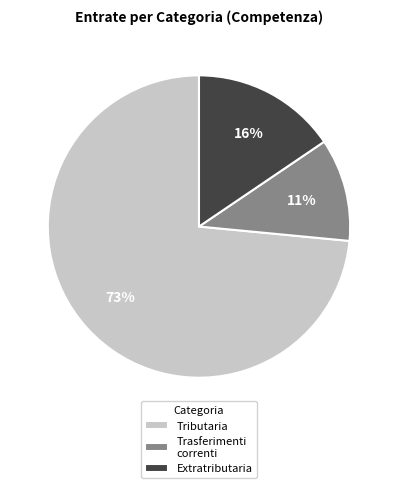

Rank the categories by value from highest to lowest.

Tributaria, Extratributaria, Trasferimenti correnti